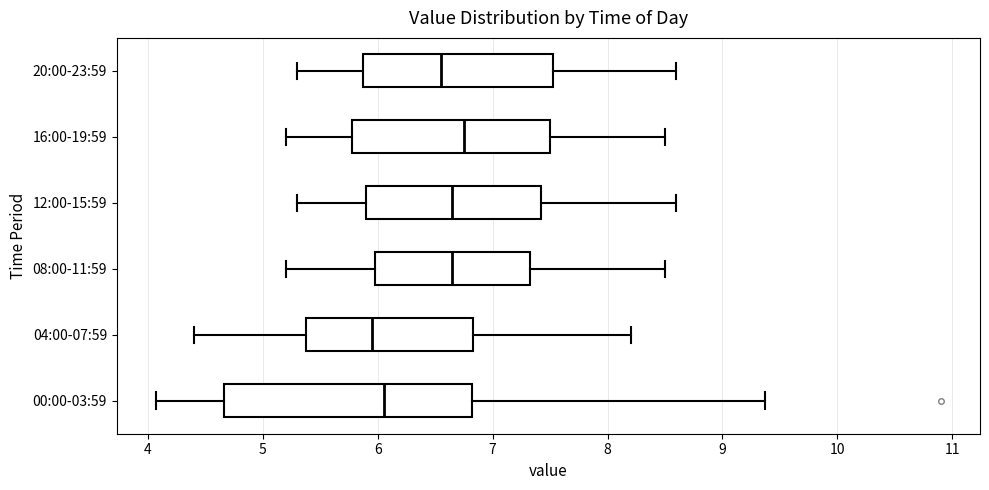

Which box has the furthest to the left median line?

04:00-07:59